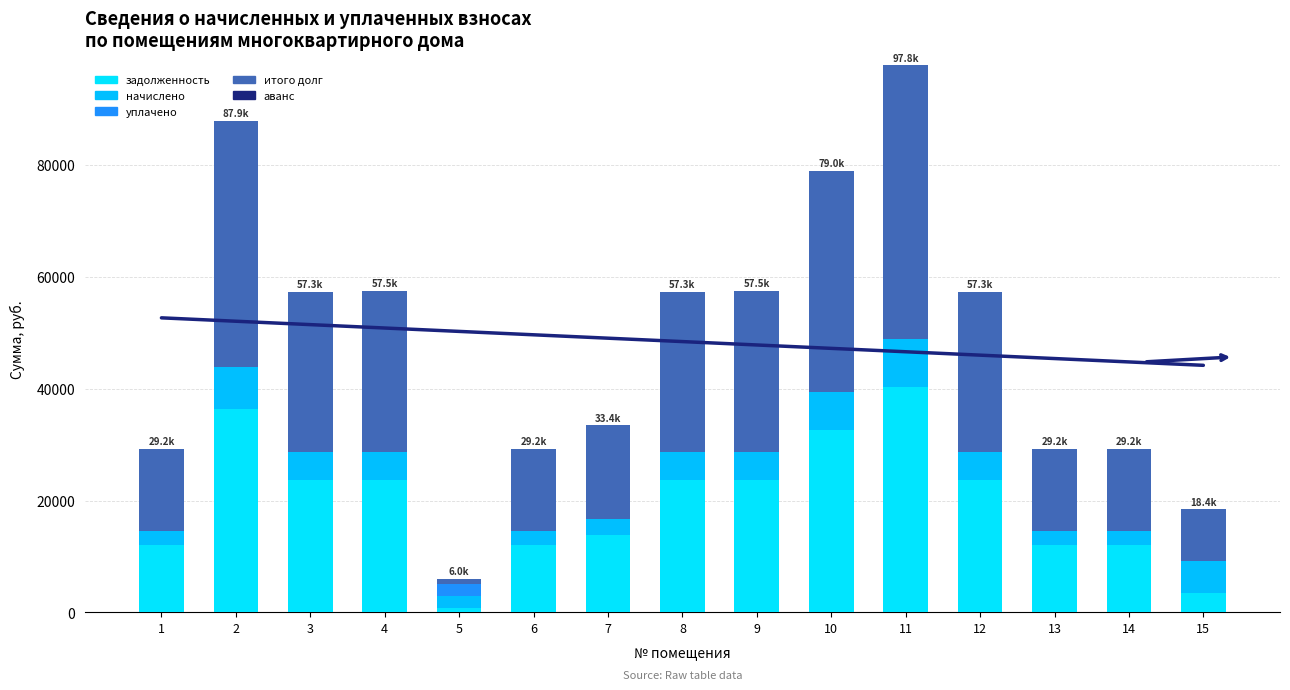

Which series has the largest range (max minus min)?

итого долг